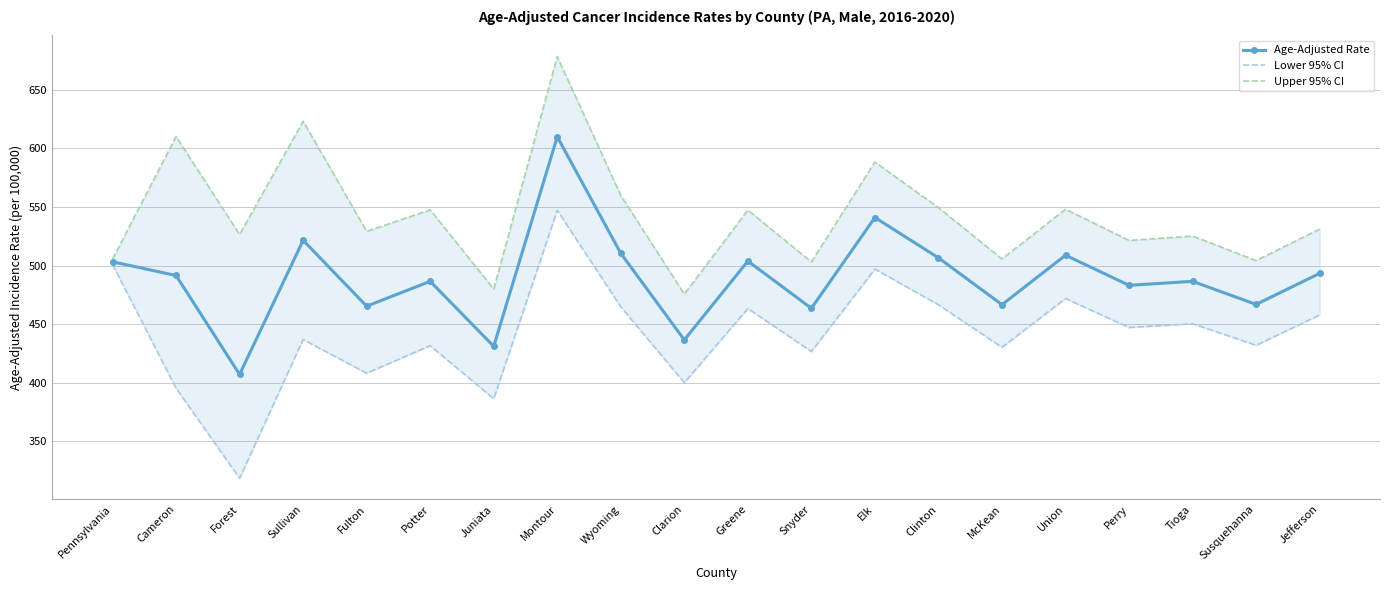

At which category does the chart reach its peak across all series?

Montour